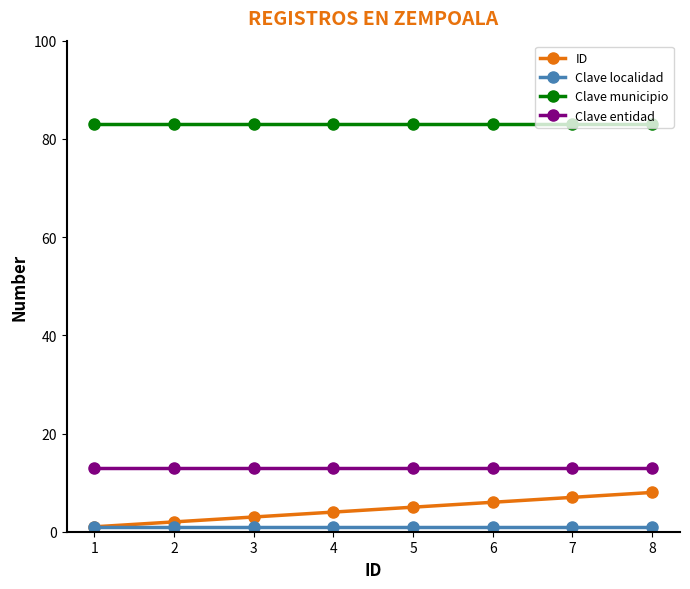

Is the value of Clave municipio at 4 greater than the value of Clave localidad at 2?

Yes